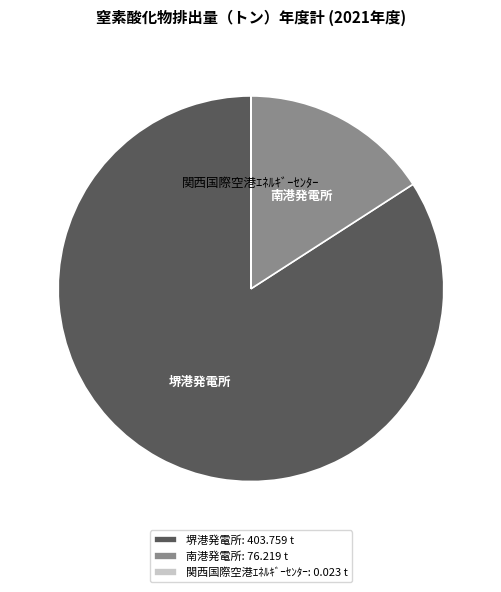

The 南港発電所 slice represents 16% of the pie. True or false?

True